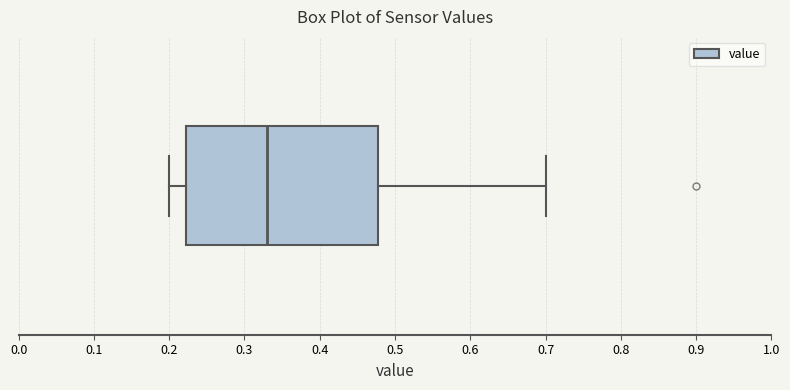

Transcribe this box plot: give where the median line is, the range the box spans, and where the two whiskers end, as read against the x-axis. The values are not printed on the chart, so give them approximately, as read against the axis.

median 0.33, box 0.22 to 0.48, whiskers 0.20 to 0.70